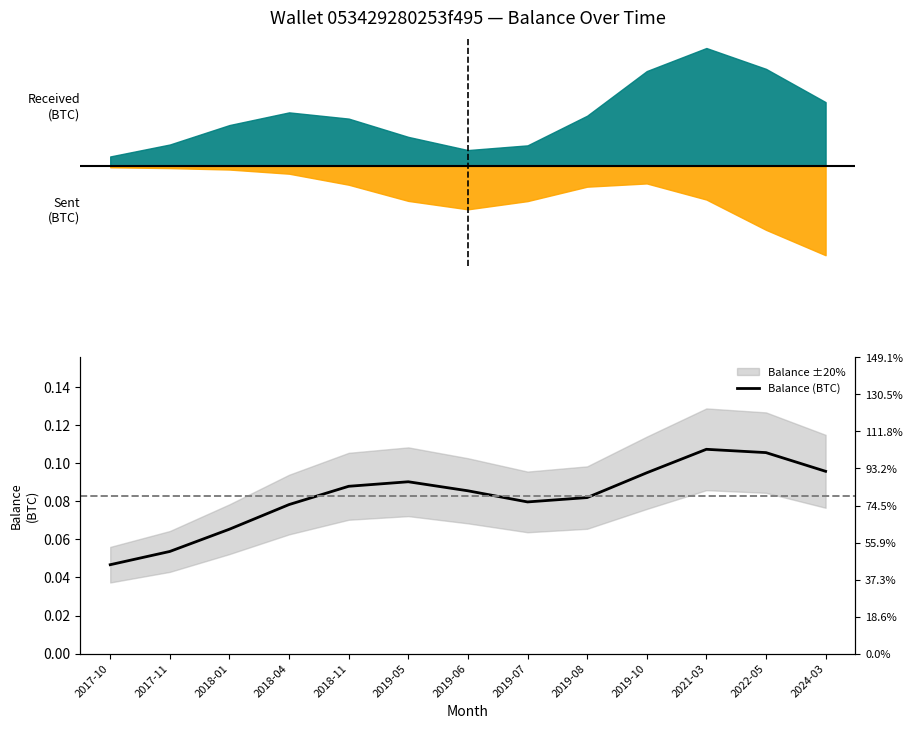

What is the difference between the second highest and second lowest values?

0.1